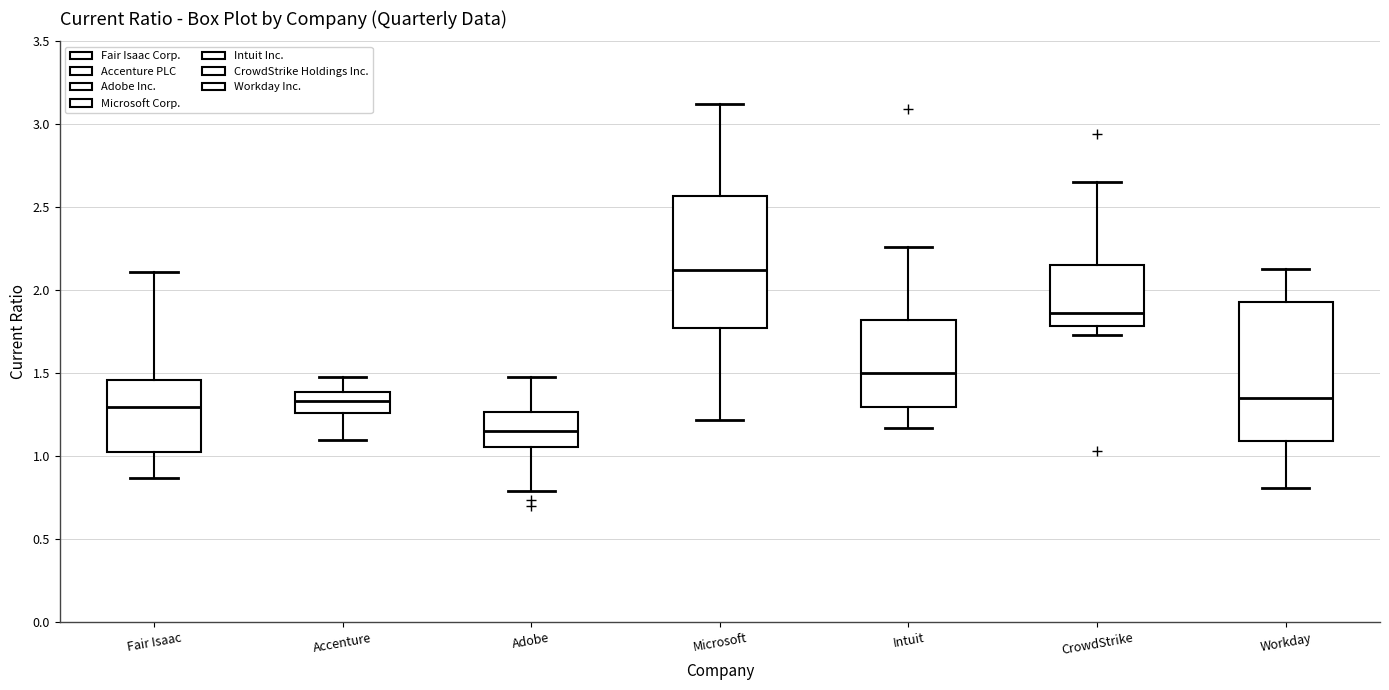

Reading left to right, read every box against the y-axis: the position of its median line, the range the box covers, and the ends of its whiskers. The values are not printed on the chart, so give them approximately, as read against the axis.

Fair Isaac: median 1.30, box 1.05 to 1.45, whiskers 0.85 to 2.10
Accenture: median 1.35, box 1.25 to 1.40, whiskers 1.10 to 1.50
Adobe: median 1.15, box 1.05 to 1.25, whiskers 0.80 to 1.50
Microsoft: median 2.10, box 1.75 to 2.55, whiskers 1.20 to 3.10
Intuit: median 1.50, box 1.30 to 1.80, whiskers 1.15 to 2.25
CrowdStrike: median 1.85, box 1.80 to 2.15, whiskers 1.75 to 2.65
Workday: median 1.35, box 1.10 to 1.95, whiskers 0.80 to 2.15